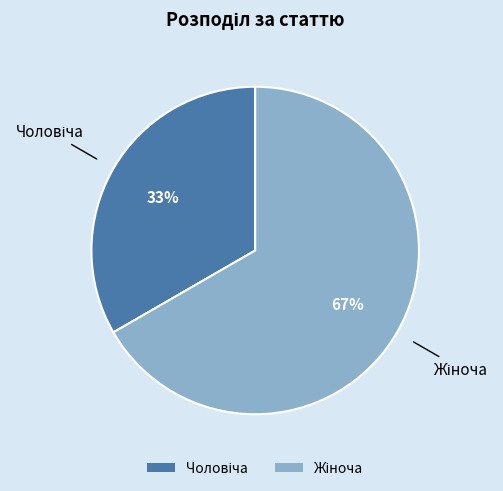

Is there any slice that represents more than half of the pie?

Yes